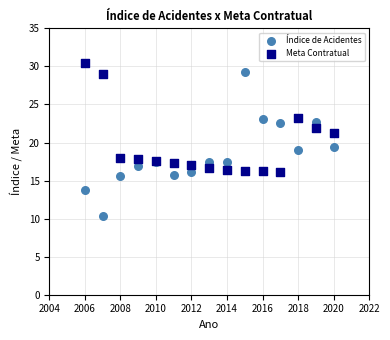

Which series contains the highest Y value?

Meta Contratual